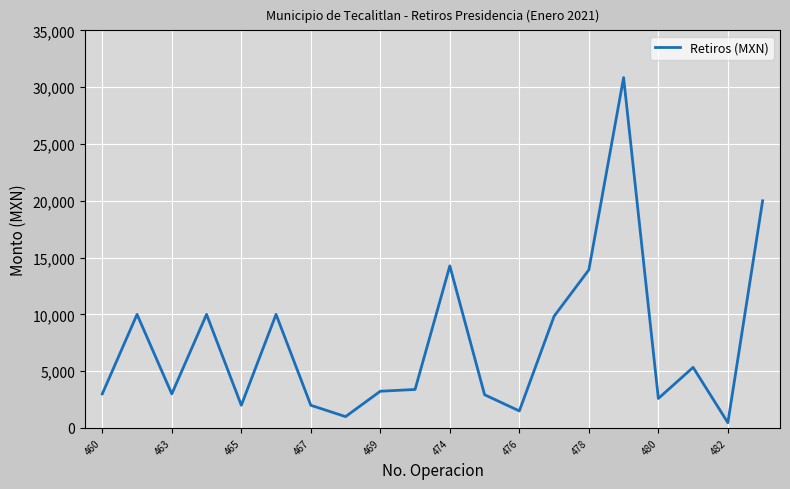

What is the maximum value shown in the chart?

30845.8